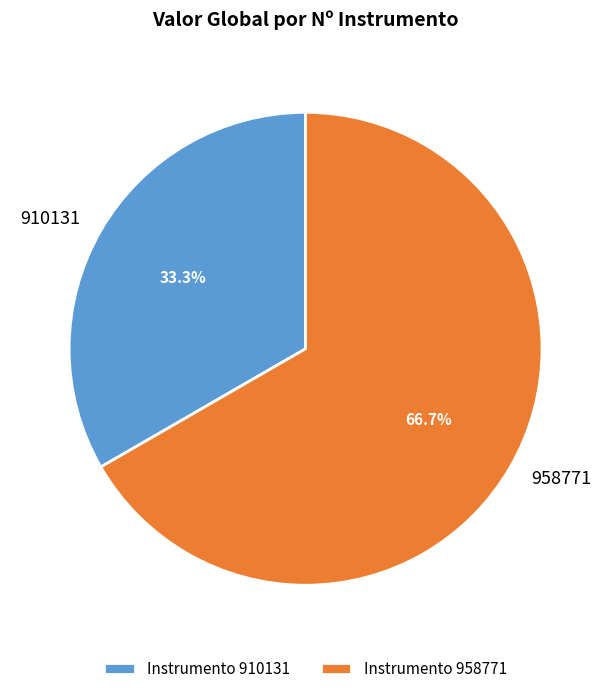

Does 910131 account for over 50% of the chart?

No